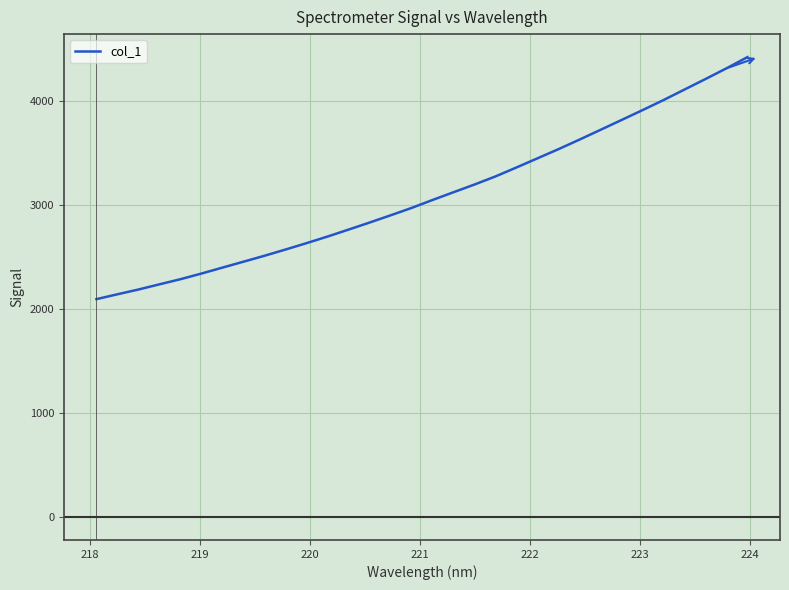

What is the difference between the maximum and minimum values?

2326.6